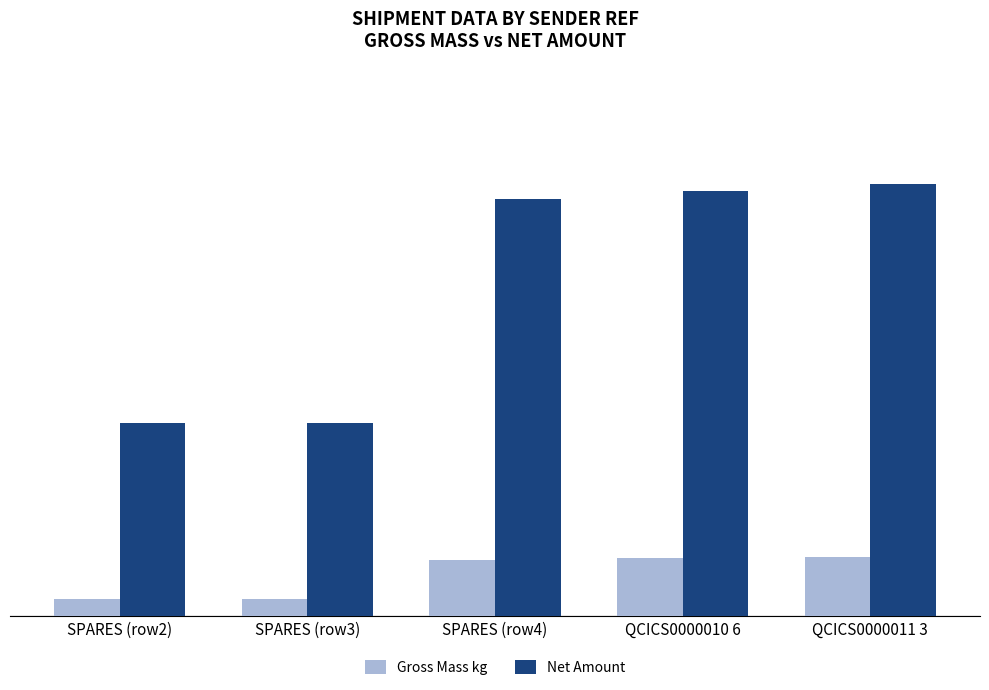

The value of Net Amount at SPARES (row3) is 142.9. True or false?

True